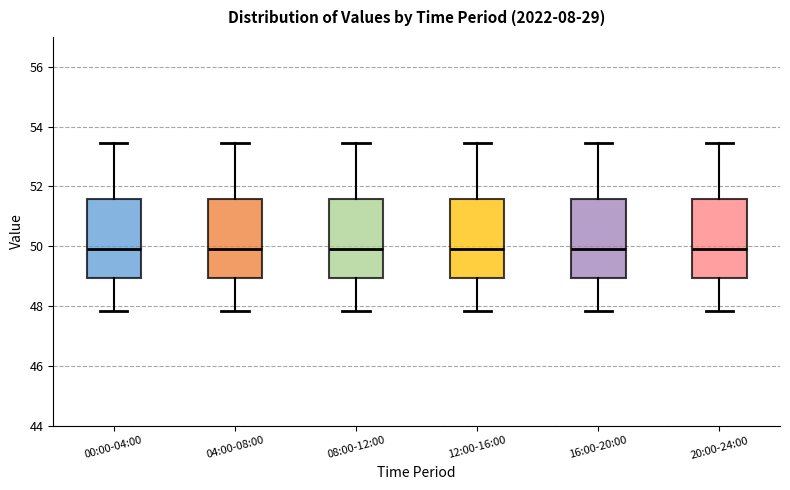

Reading left to right, read every box against the y-axis: the position of its median line, the range the box covers, and the ends of its whiskers. The values are not printed on the chart, so give them approximately, as read against the axis.

00:00-04:00: median 50.0, box 49.0 to 51.6, whiskers 47.8 to 53.4
04:00-08:00: median 50.0, box 49.0 to 51.6, whiskers 47.8 to 53.4
08:00-12:00: median 50.0, box 49.0 to 51.6, whiskers 47.8 to 53.4
12:00-16:00: median 50.0, box 49.0 to 51.6, whiskers 47.8 to 53.4
16:00-20:00: median 50.0, box 49.0 to 51.6, whiskers 47.8 to 53.4
20:00-24:00: median 50.0, box 49.0 to 51.6, whiskers 47.8 to 53.4